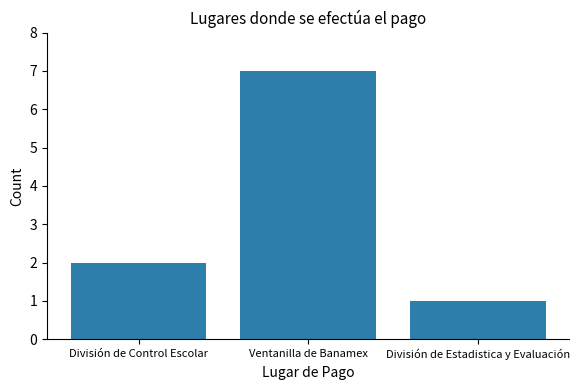

Read the value at Ventanilla de Banamex.

7